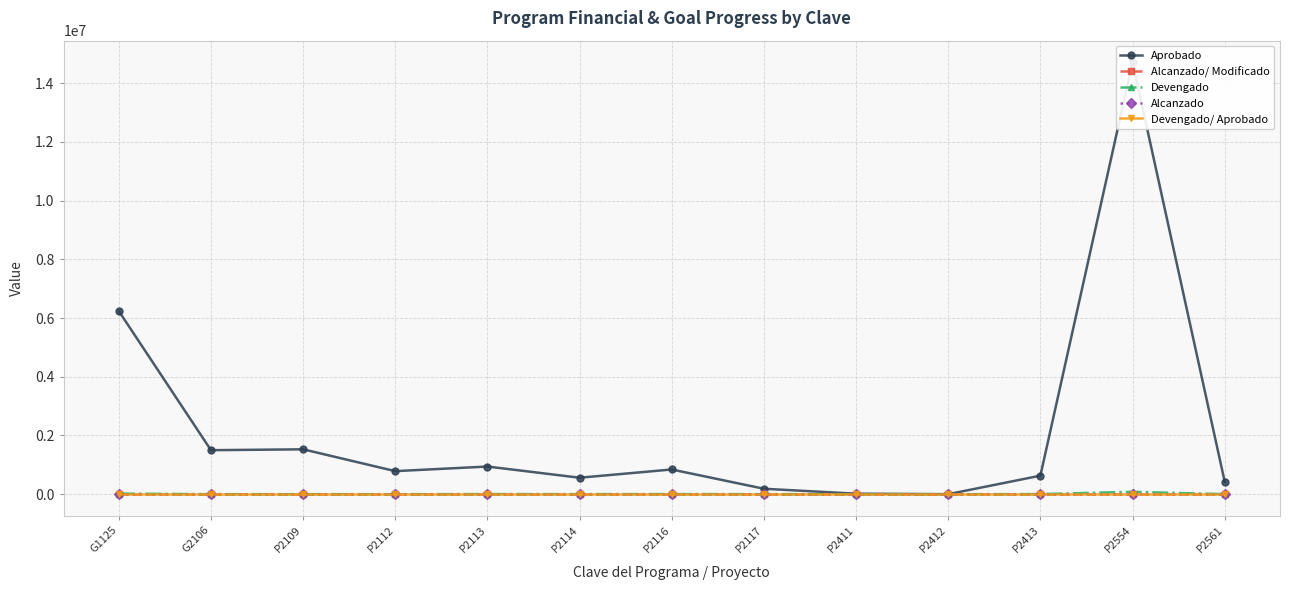

What is the greatest value displayed?

14712270.1